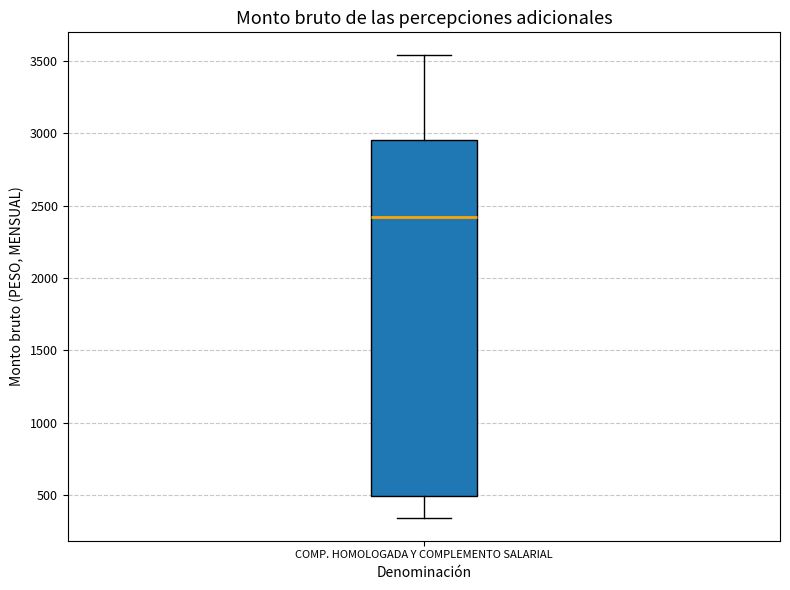

Transcribe this box plot: give where the median line is, the range the box spans, and where the two whiskers end, as read against the y-axis. The values are not printed on the chart, so give them approximately, as read against the axis.

median 2400, box 500 to 2950, whiskers 350 to 3550